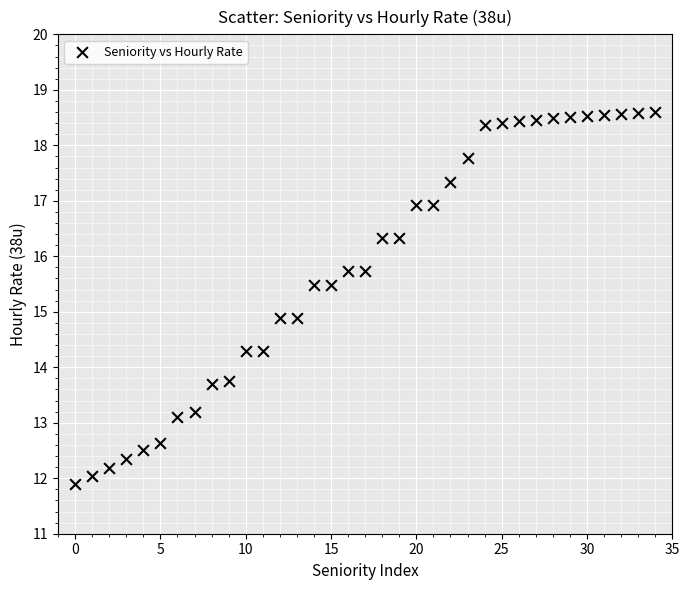

What is the range of Y values (max minus min)?

6.7